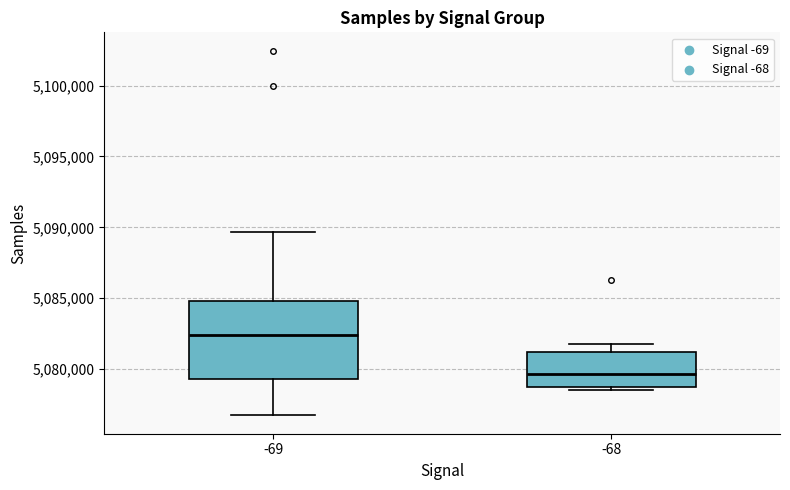

Where does the median line of the box at x = -69 sit on the y-axis? The values are not printed on the chart, so give them approximately, as read against the axis.

5082500